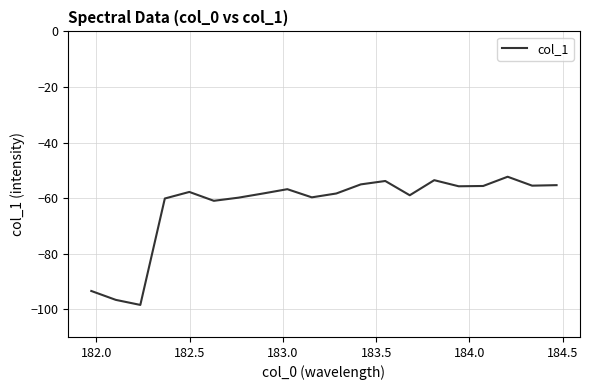

What is the minimum value shown in the chart?

-98.5